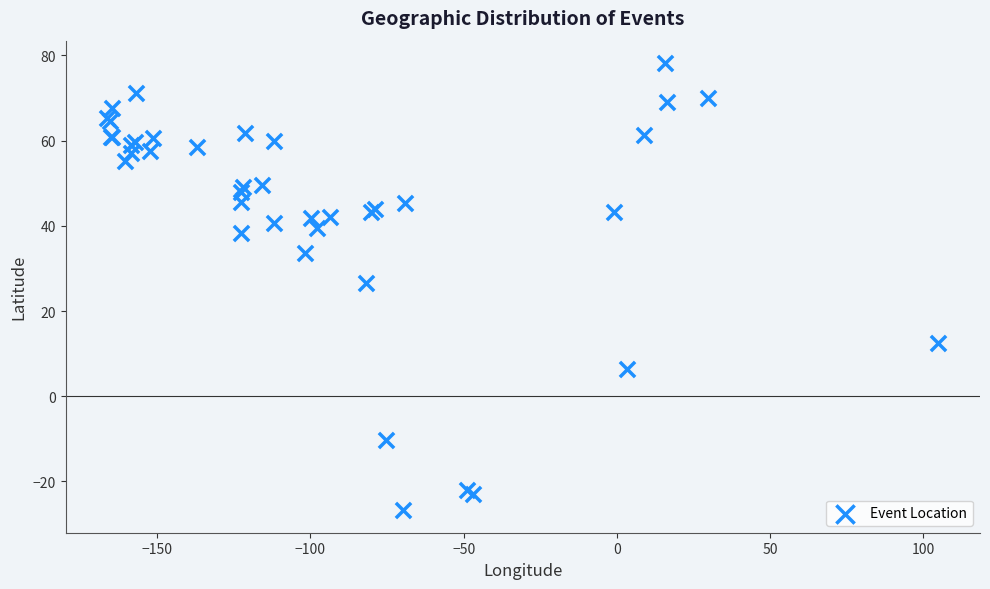

What Y value in the scatter plot is closest to 25?

26.6